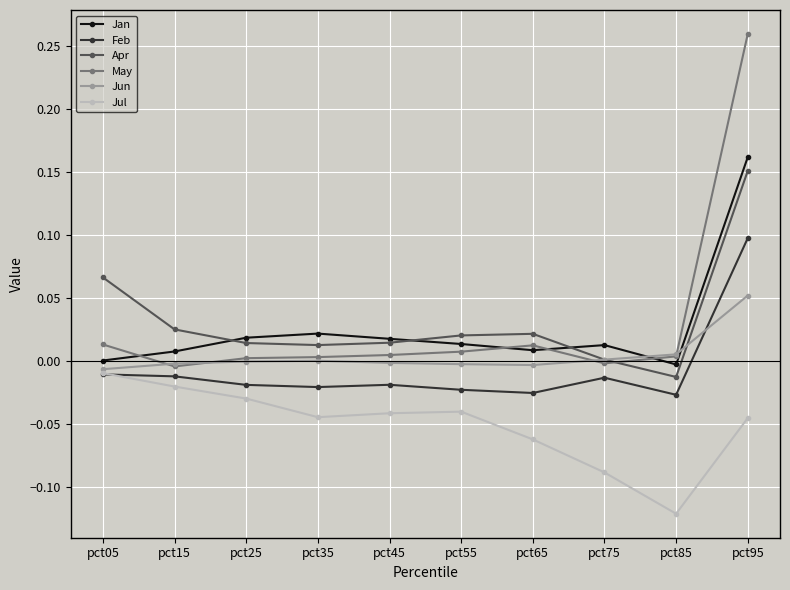

True or false: Feb and Jun cross at least once.

True